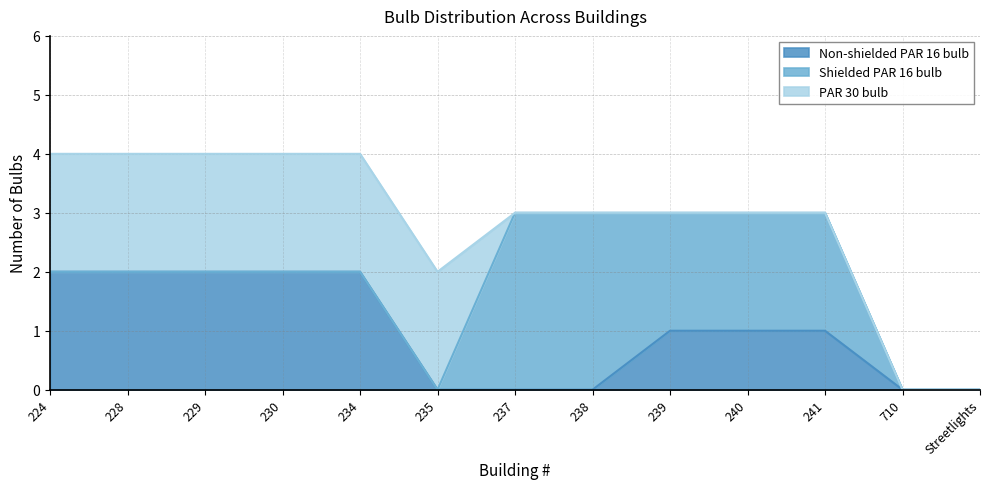

Which label corresponds to the smallest value in the chart?

235